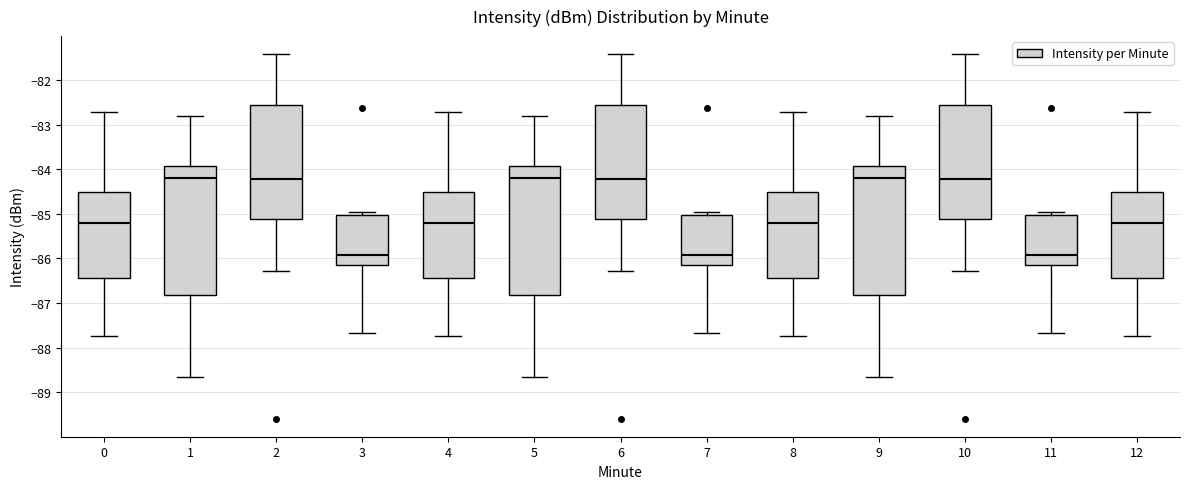

Where is the lower edge of the box at x = 2 on the y-axis? The values are not printed on the chart, so give them approximately, as read against the axis.

-85.1